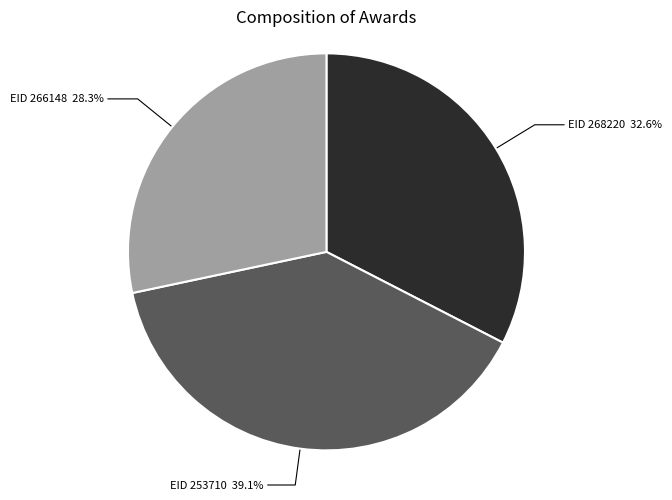

Is there a majority slice in this chart?

No